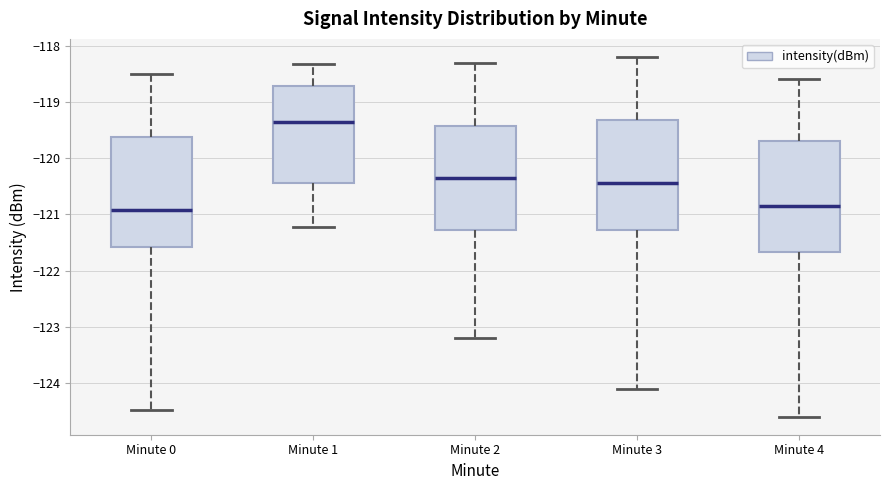

Which box has the highest median line?

Minute 1